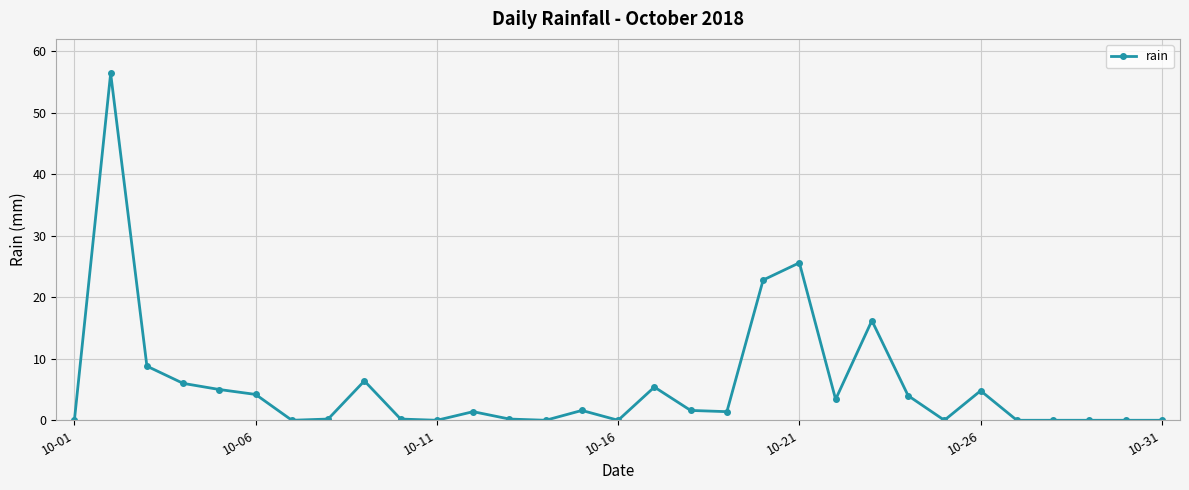

What is the maximum value shown in the chart?

56.4